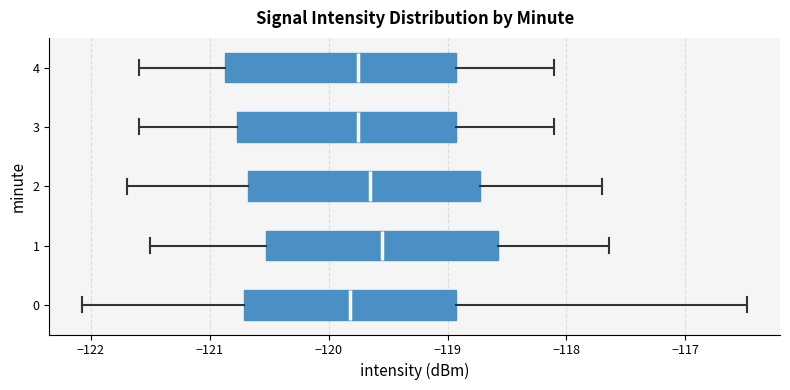

Reading bottom to top, read every box against the x-axis: the position of its median line, the range the box covers, and the ends of its whiskers. The values are not printed on the chart, so give them approximately, as read against the axis.

0: median -119.8, box -120.7 to -118.9, whiskers -122.1 to -116.5
1: median -119.6, box -120.5 to -118.6, whiskers -121.5 to -117.6
2: median -119.6, box -120.7 to -118.7, whiskers -121.7 to -117.7
3: median -119.7, box -120.8 to -118.9, whiskers -121.6 to -118.1
4: median -119.7, box -120.9 to -118.9, whiskers -121.6 to -118.1